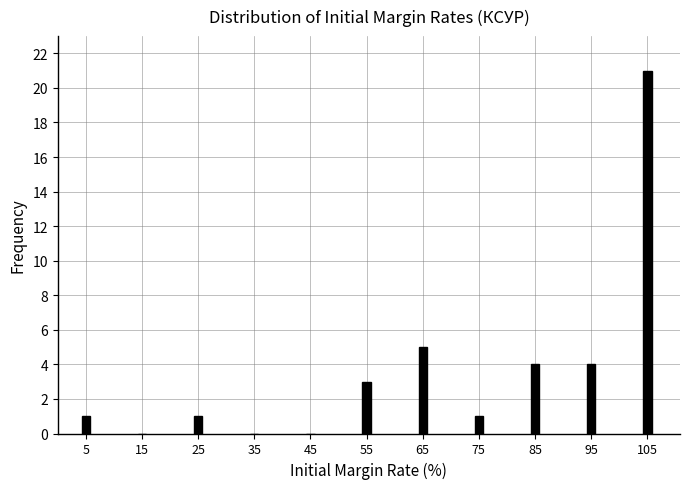

Reading left to right, what are all the values shown in this chart?

5=1	15=0	25=1	35=0	45=0	55=3	65=5	75=1	85=4	95=4	105=21